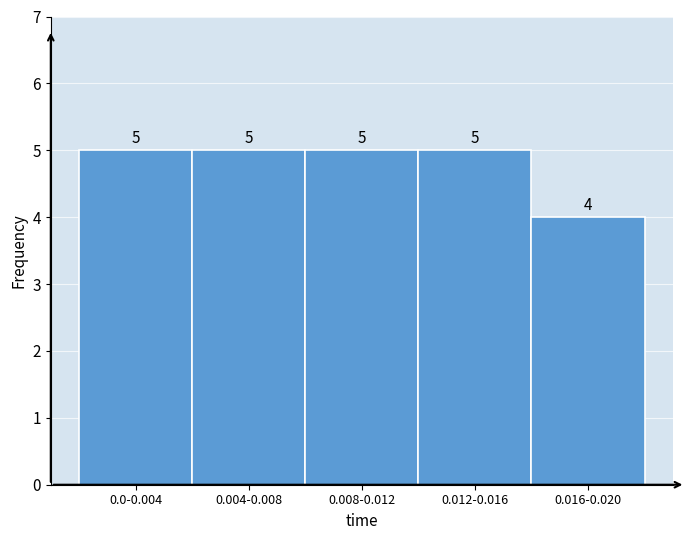

Reading left to right, what are all the values shown in this chart?

0.0-0.004=5	0.004-0.008=5	0.008-0.012=5	0.012-0.016=5	0.016-0.020=4